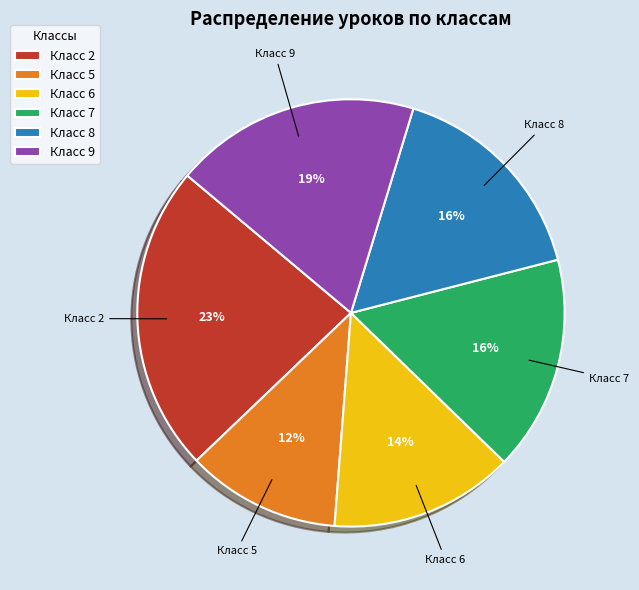

Which category has the smallest portion of the pie?

Класс 5